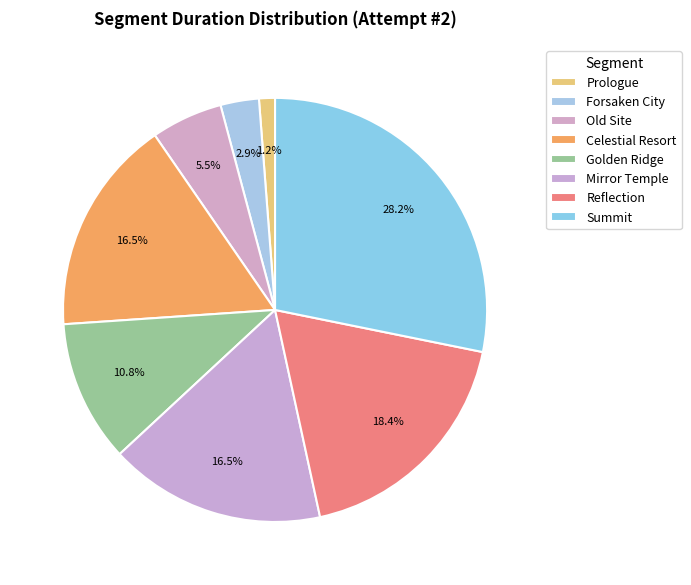

What is the change in value from Forsaken City to Summit?

+1021160